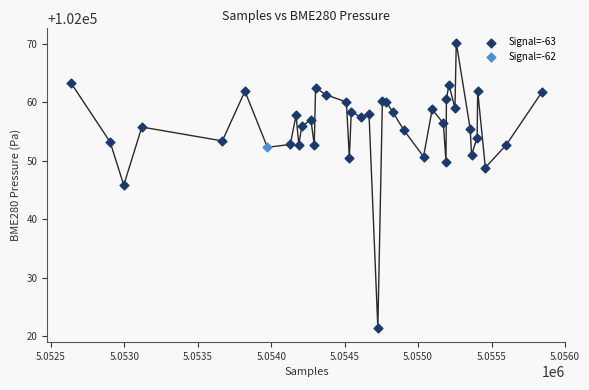

What are all the series names shown in the legend?

Signal=-63, Signal=-62